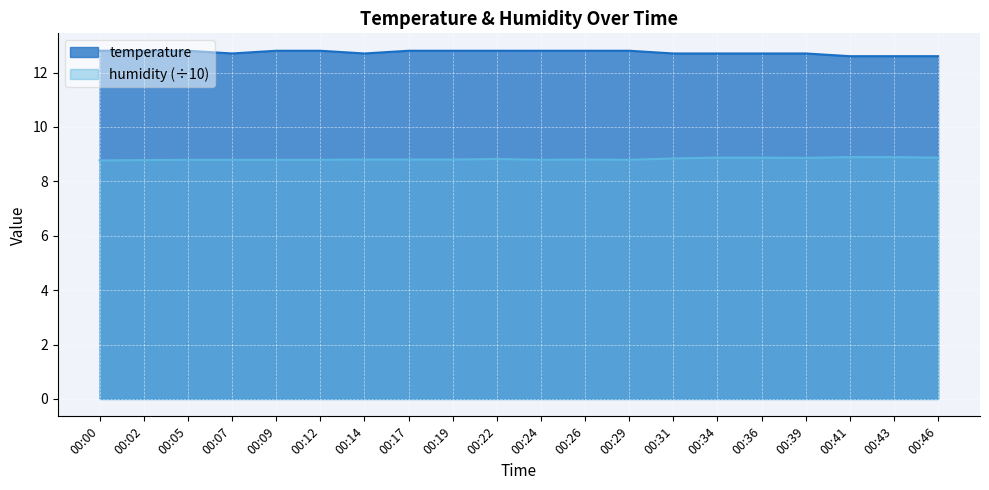

Rank the categories by temperature value from highest to lowest.

00:00, 00:02, 00:05, 00:09, 00:12, 00:17, 00:19, 00:22, 00:24, 00:26, 00:29, 00:07, 00:14, 00:31, 00:34, 00:36, 00:39, 00:41, 00:43, 00:46